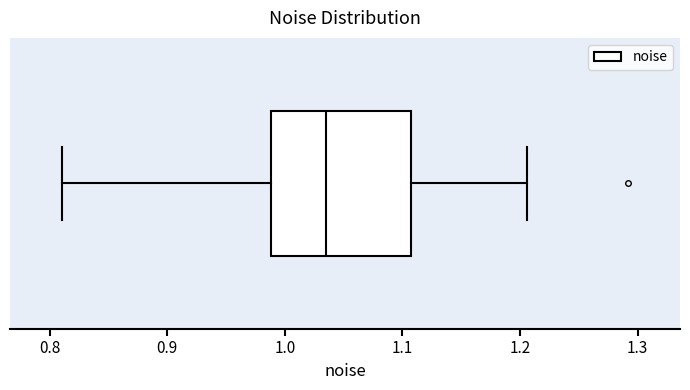

Read this box plot against the x-axis: the position of the median line, the range covered by the box, and the ends of both whiskers. The values are not printed on the chart, so give them approximately, as read against the axis.

median 1.03, box 0.99 to 1.11, whiskers 0.81 to 1.21